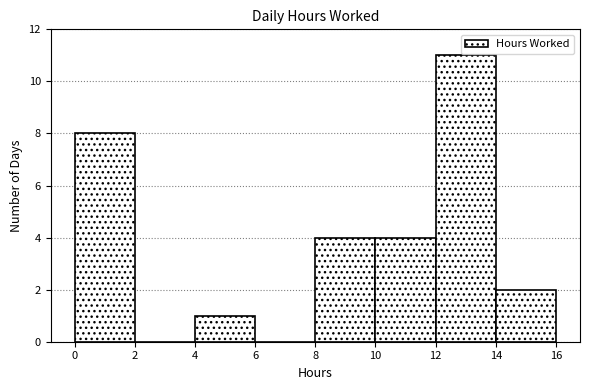

Over which range of the x-axis is the bar tallest?

12 to 14